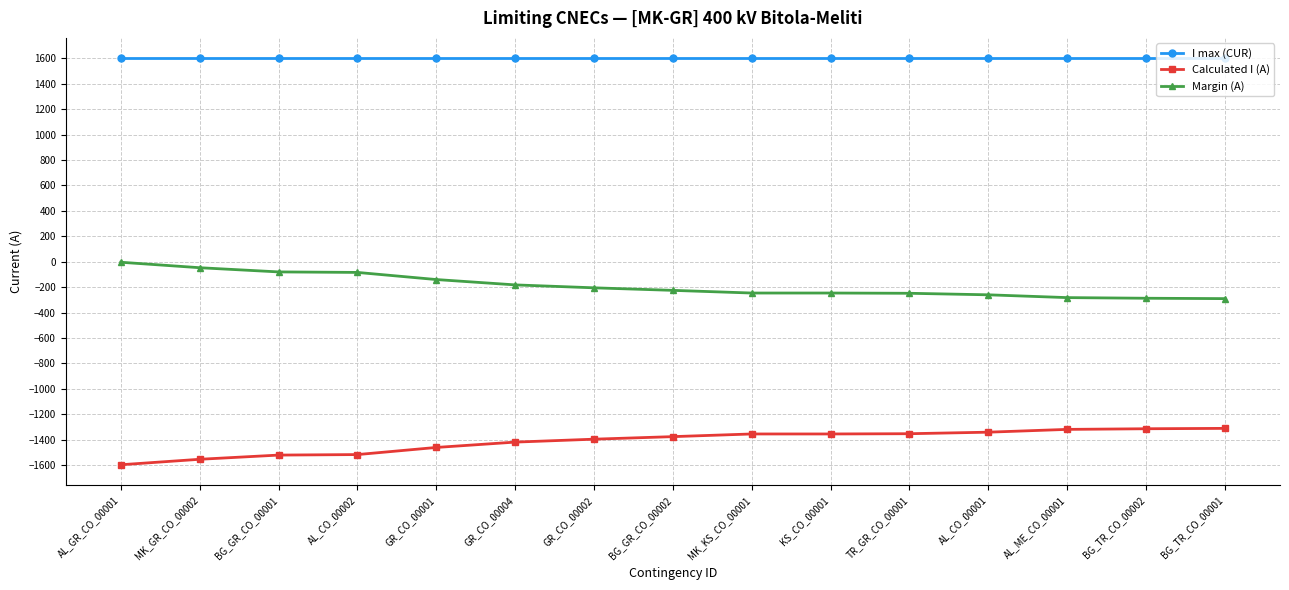

What is the difference between the maximum and minimum values in the Calculated I (A) series?

286